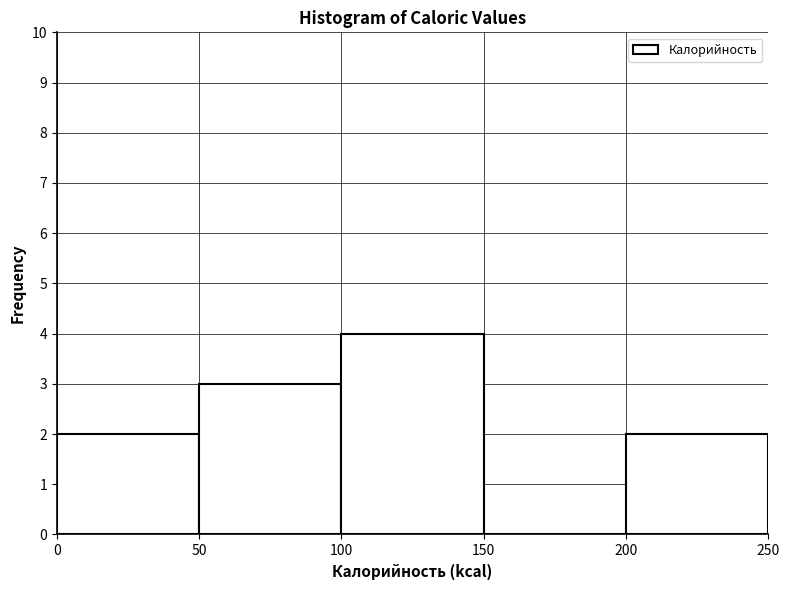

Over which range of the x-axis is the bar tallest?

100 to 150